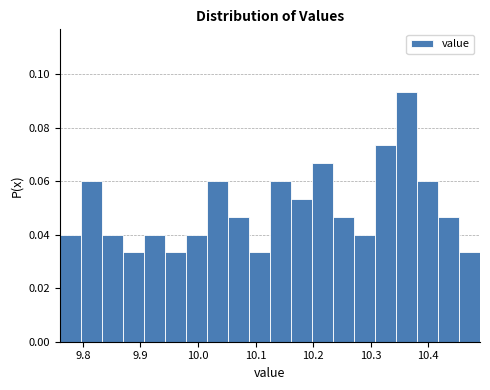

Around what value on the x-axis is the tallest bar? Give the approximate position of its centre, as read against the axis.

10.36